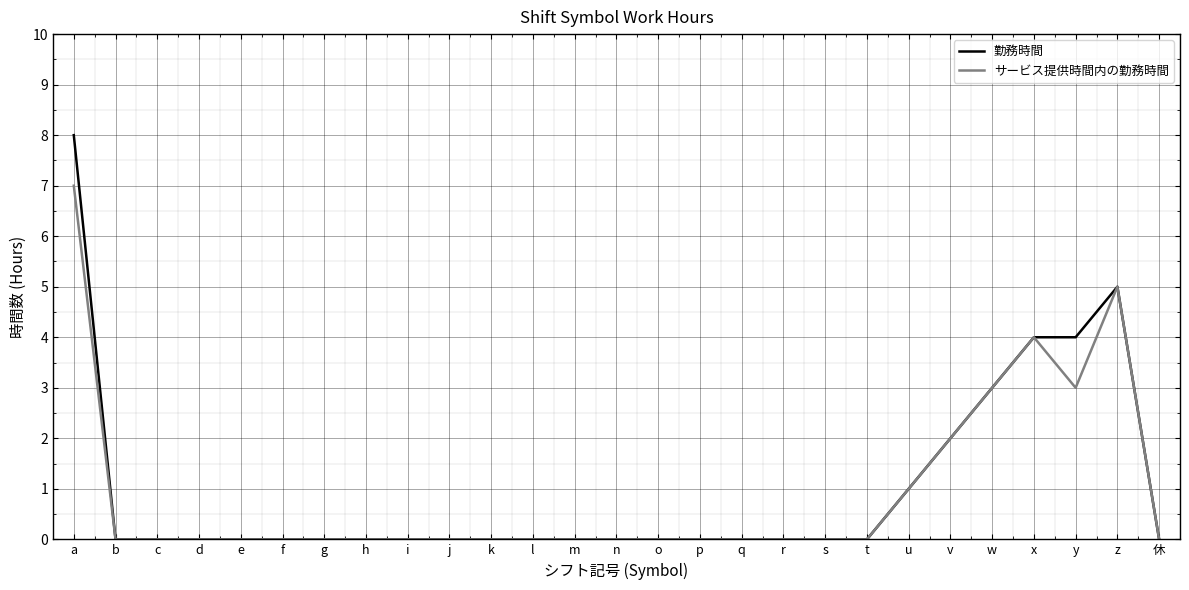

List the series in order of their peak value, highest first.

勤務時間, サービス提供時間内の勤務時間